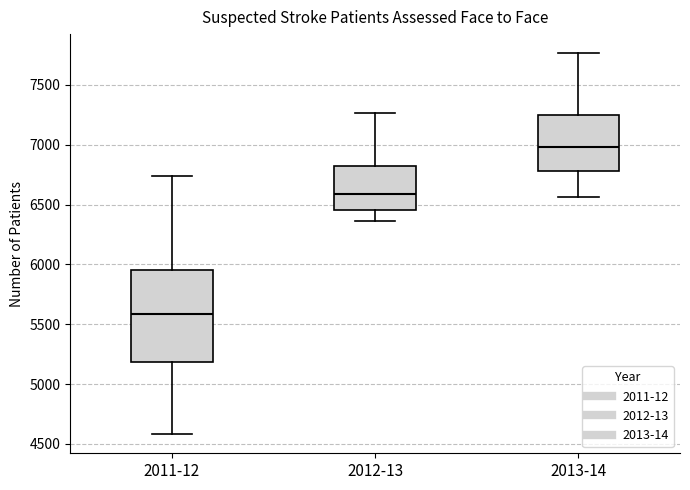

Where does the lower whisker of the box for 2012-13 end on the y-axis? The values are not printed on the chart, so give them approximately, as read against the axis.

6350